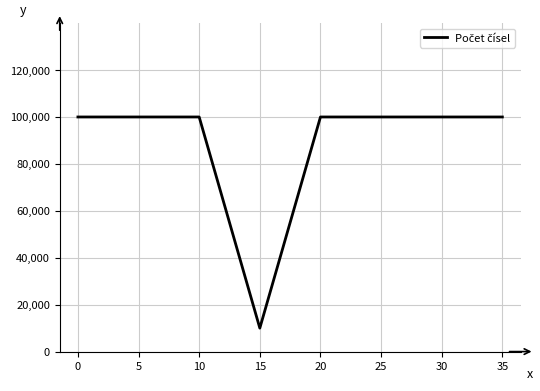

Reading left to right, what are all the values shown in this chart?

0=100000	5=100000	10=100000	15=10000	20=100000	25=100000	30=100000	35=100000